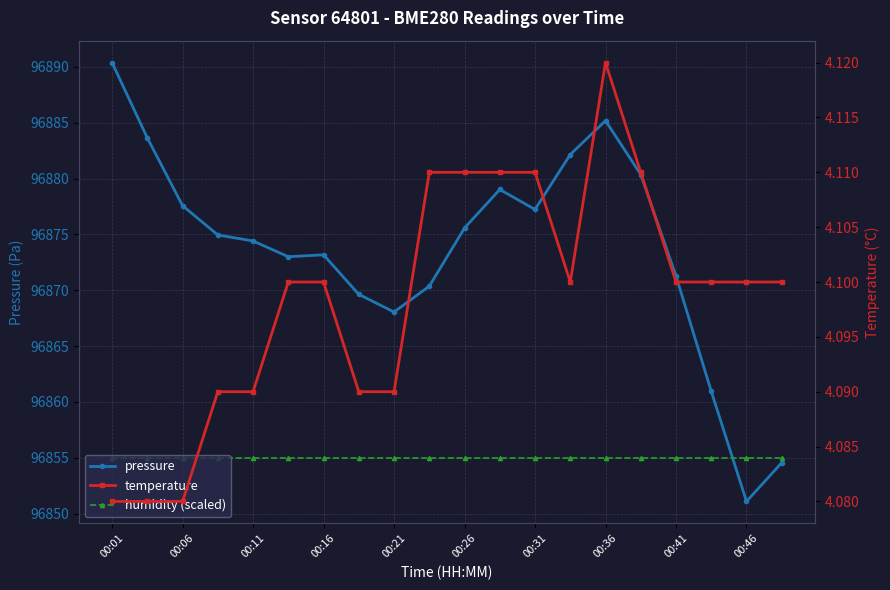

What is the average value of the humidity (scaled) series?

96855.0